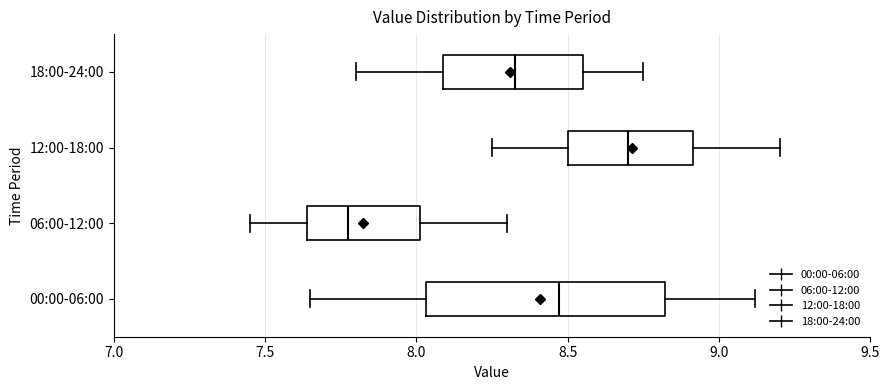

Which box's median line is the furthest to the left?

06:00-12:00